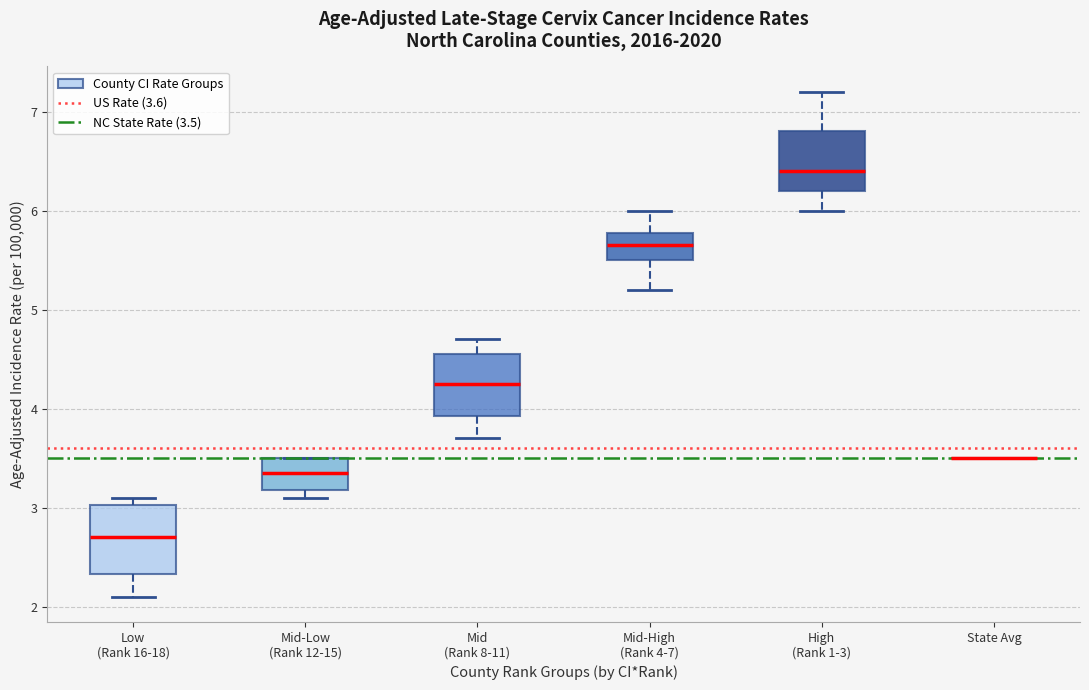

Reading left to right, read every box against the y-axis: the position of its median line, the range the box covers, and the ends of its whiskers. The values are not printed on the chart, so give them approximately, as read against the axis.

Low (Rank 16-18): median 2.7, box 2.3 to 3.0, whiskers 2.1 to 3.1
Mid-Low (Rank 12-15): median 3.4, box 3.2 to 3.5, whiskers 3.1 to 3.5
Mid (Rank 8-11): median 4.3, box 3.9 to 4.6, whiskers 3.7 to 4.7
Mid-High (Rank 4-7): median 5.7, box 5.5 to 5.8, whiskers 5.2 to 6.0
High (Rank 1-3): median 6.4, box 6.2 to 6.8, whiskers 6.0 to 7.2
State Avg: box collapsed to a line at 3.5, whiskers 3.5 to 3.5